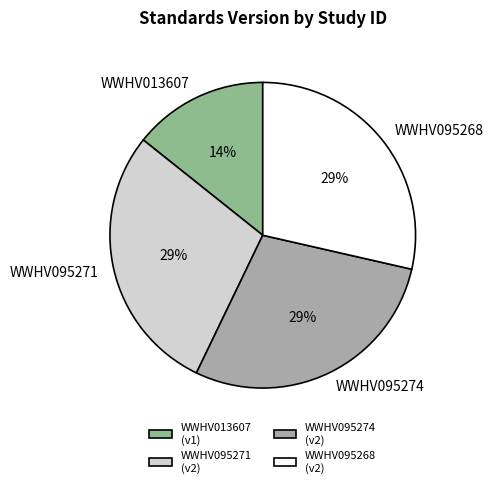

To the nearest percent, what percentage of the pie is WWHV013607?

14%